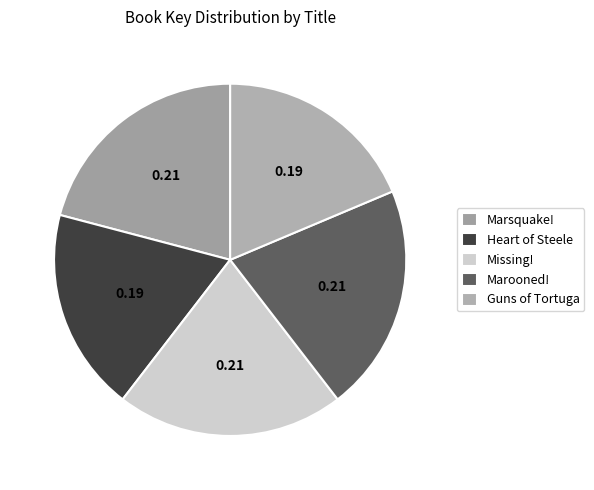

Rank the categories by value from lowest to highest.

Guns of Tortuga, Heart of Steele, Marooned!, Missing!, Marsquake!